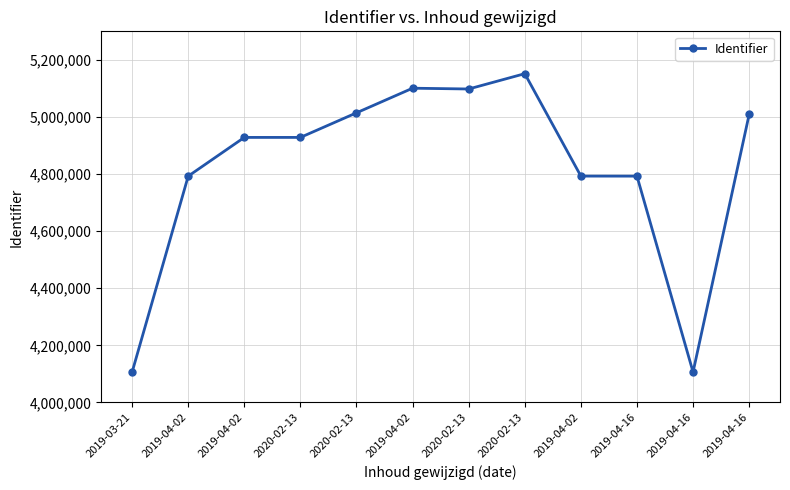

How many categories are shown in the chart?

12